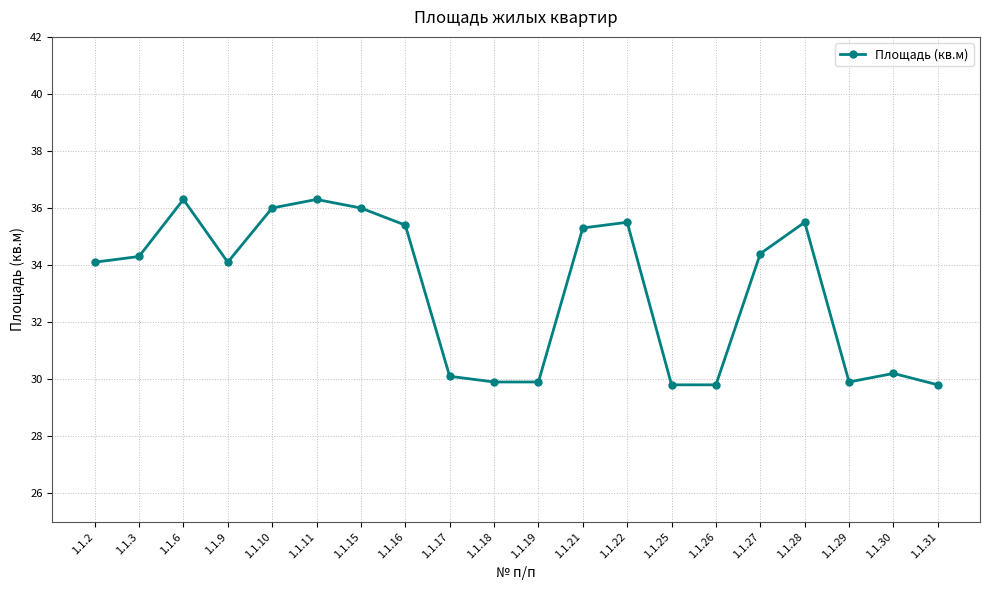

What is the value of the 12th point from the left?

35.3